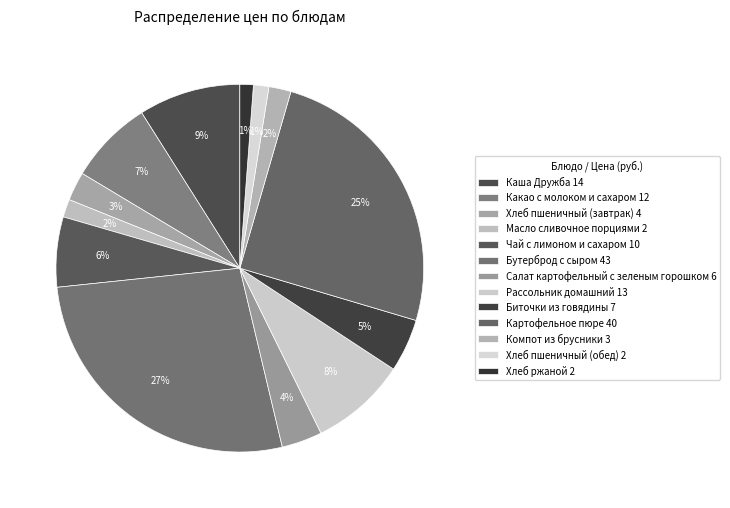

Between Бутерброд с сыром and Хлеб пшеничный (завтрак), which is larger?

Бутерброд с сыром